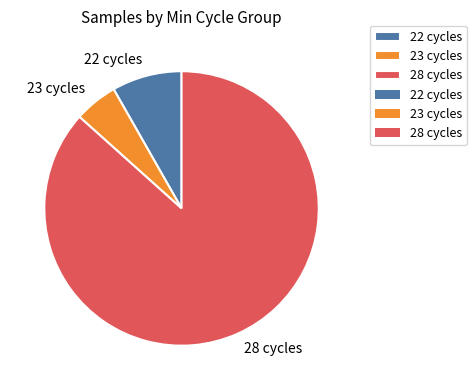

True or false: 28 cycles accounts for 94% of the total.

False